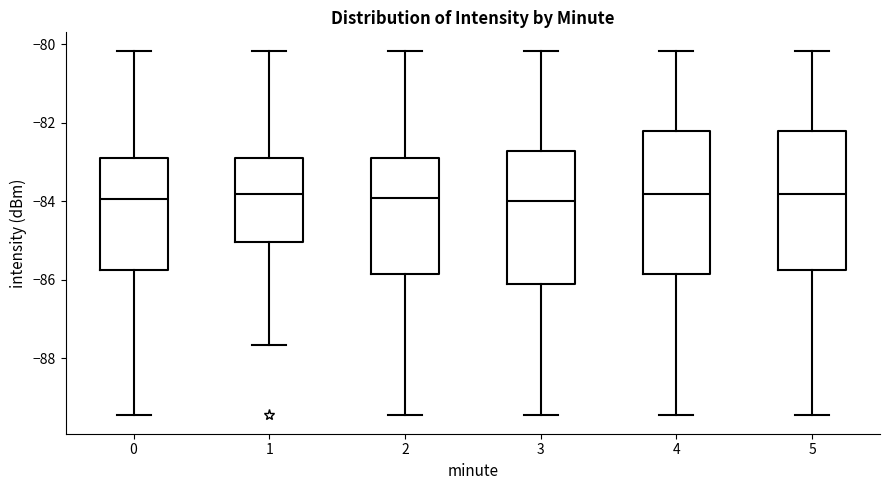

Reading left to right, transcribe this box plot: for each box, give where its median line is, the range the box spans, and where its two whiskers end, as read against the y-axis. The values are not printed on the chart, so give them approximately, as read against the axis.

0: median -84.0, box -85.8 to -82.8, whiskers -89.4 to -80.2
1: median -83.8, box -85.0 to -82.8, whiskers -87.6 to -80.2
2: median -84.0, box -85.8 to -82.8, whiskers -89.4 to -80.2
3: median -84.0, box -86.2 to -82.8, whiskers -89.4 to -80.2
4: median -83.8, box -85.8 to -82.2, whiskers -89.4 to -80.2
5: median -83.8, box -85.8 to -82.2, whiskers -89.4 to -80.2